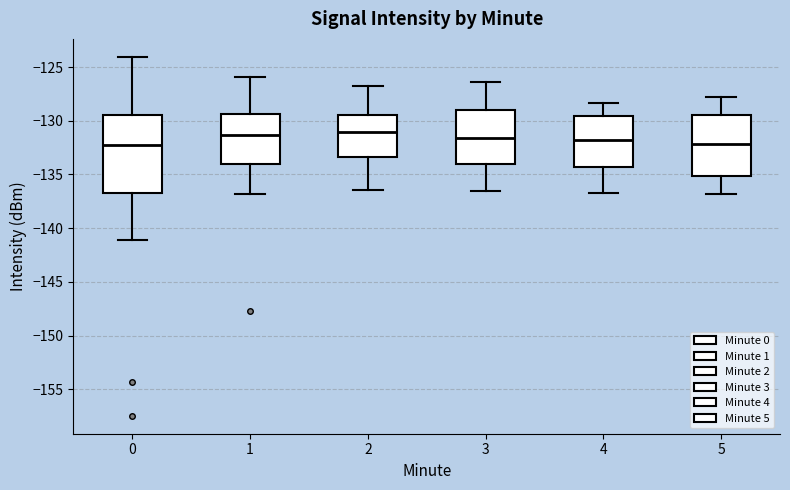

Which box is the tallest, from its lower edge to its upper edge?

0